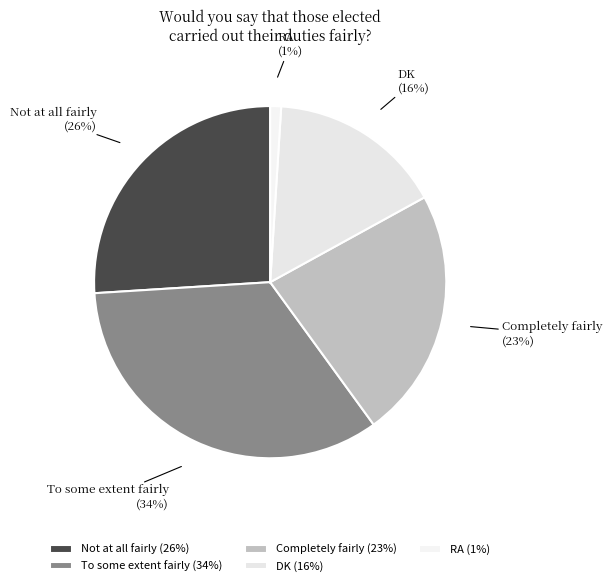

Is it true that Not at all fairly is 26% of the pie?

True